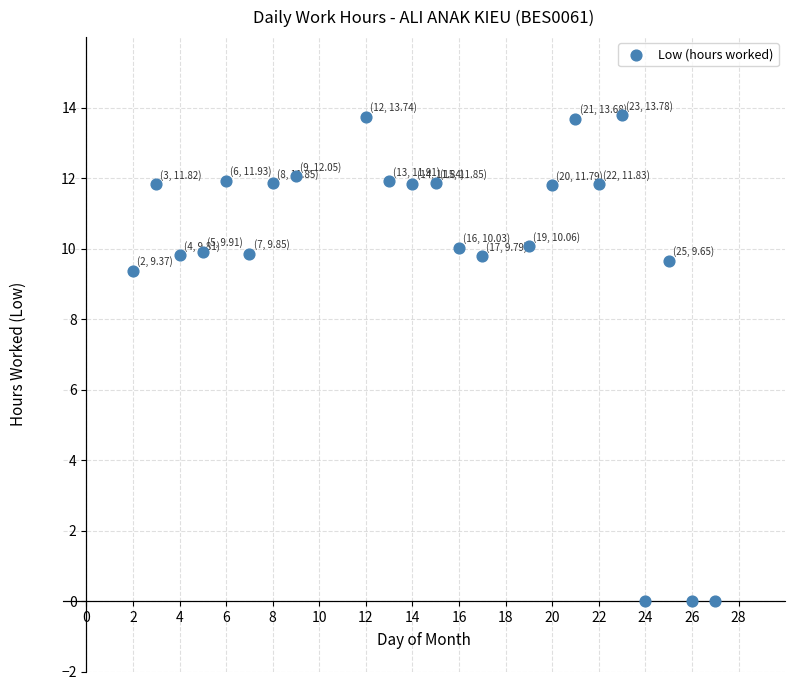

What is the range of X values (max minus min)?

25.0